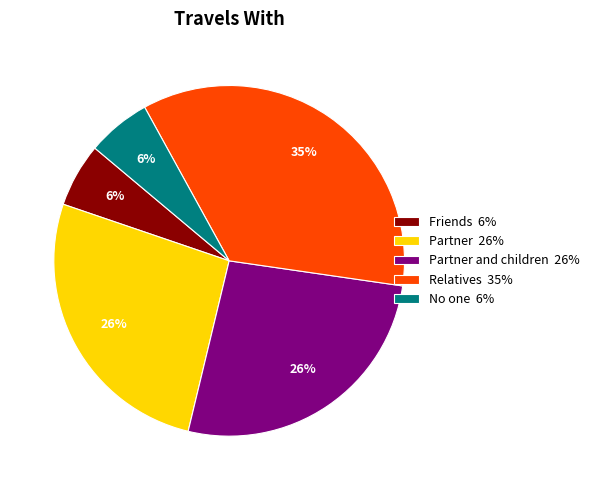

Which slice is the largest?

Relatives 35%